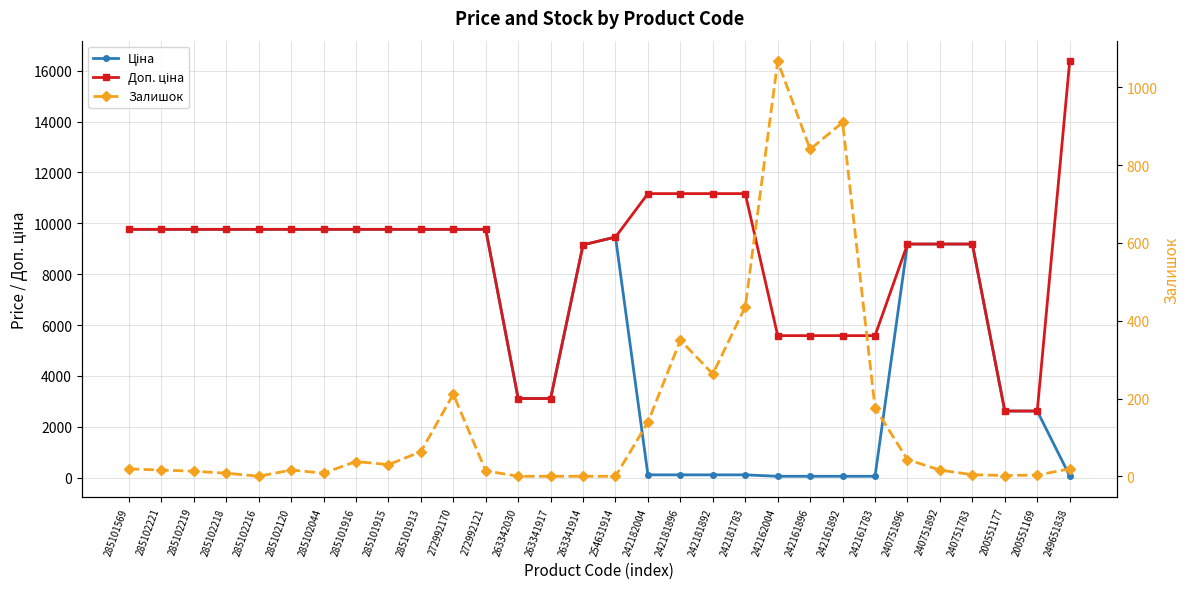

What is the highest value of the Ціна series?

9764.4